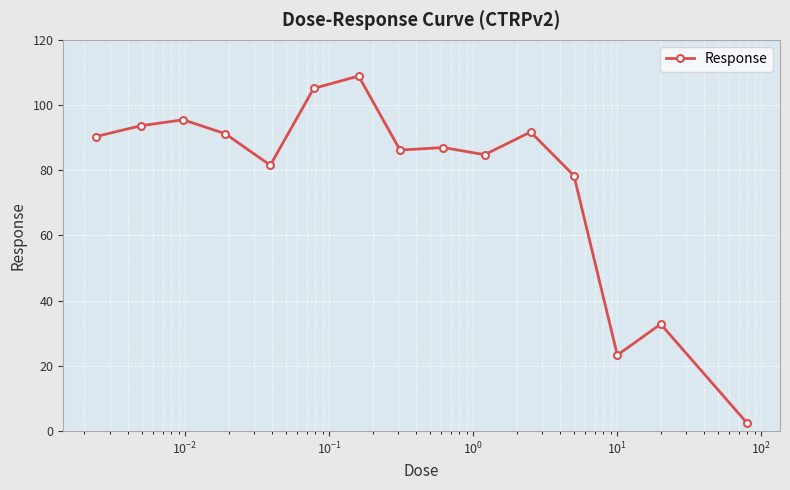

What is the value of the 14th point from the left?

32.8